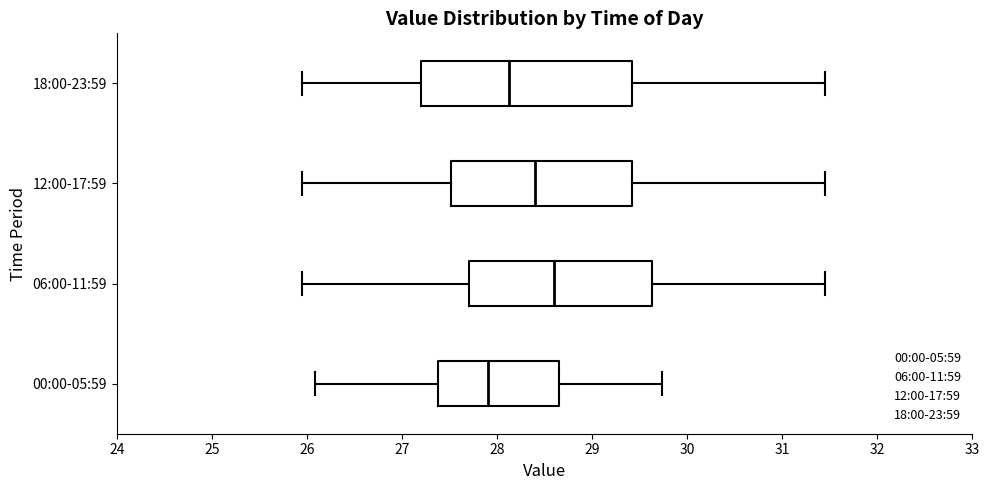

Reading bottom to top, read every box against the x-axis: the position of its median line, the range the box covers, and the ends of its whiskers. The values are not printed on the chart, so give them approximately, as read against the axis.

00:00-05:59: median 27.9, box 27.4 to 28.7, whiskers 26.1 to 29.7
06:00-11:59: median 28.6, box 27.7 to 29.6, whiskers 26.0 to 31.5
12:00-17:59: median 28.4, box 27.5 to 29.4, whiskers 26.0 to 31.5
18:00-23:59: median 28.1, box 27.2 to 29.4, whiskers 26.0 to 31.5